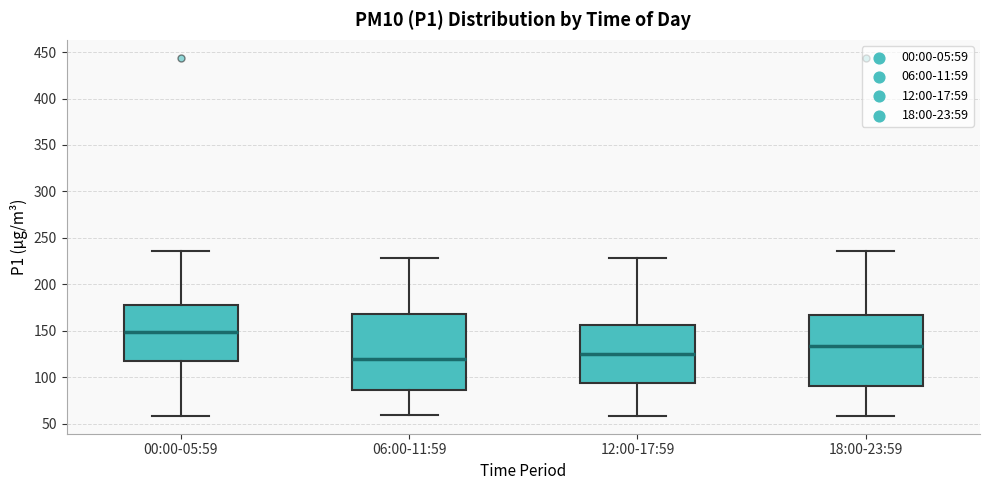

Reading left to right, transcribe this box plot: for each box, give where its median line is, the range the box spans, and where its two whiskers end, as read against the y-axis. The values are not printed on the chart, so give them approximately, as read against the axis.

00:00-05:59: median 150, box 115 to 180, whiskers 60 to 235
06:00-11:59: median 120, box 85 to 170, whiskers 60 to 230
12:00-17:59: median 125, box 95 to 155, whiskers 60 to 230
18:00-23:59: median 135, box 90 to 165, whiskers 60 to 235